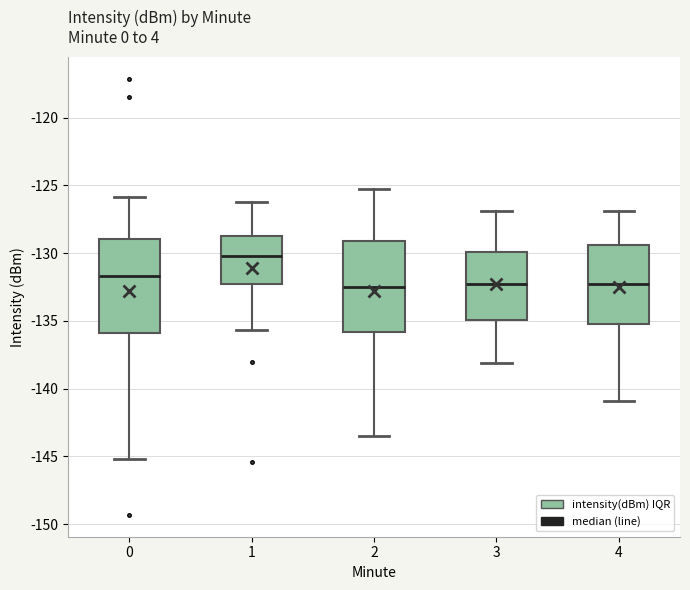

Which box's median line is the highest?

1